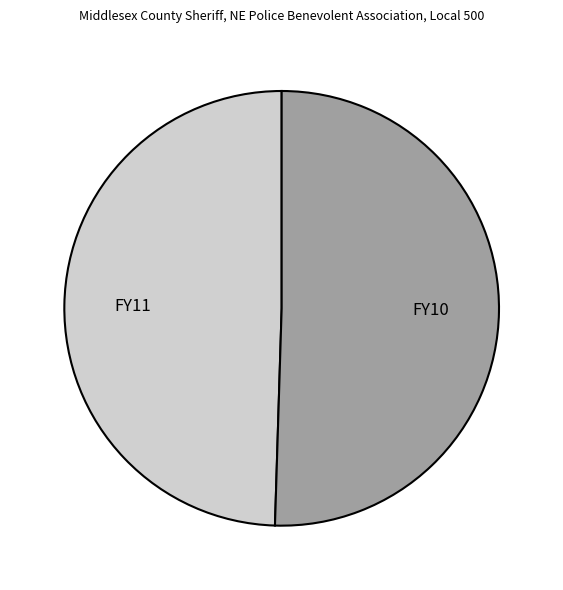

Do FY10 and FY11 together represent more than half of the pie?

Yes